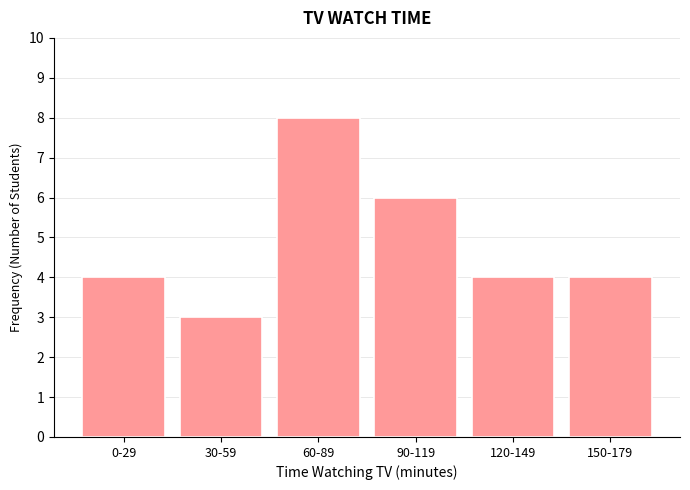

Reading left to right, what are all the values shown in this chart?

4	3	8	6	4	4